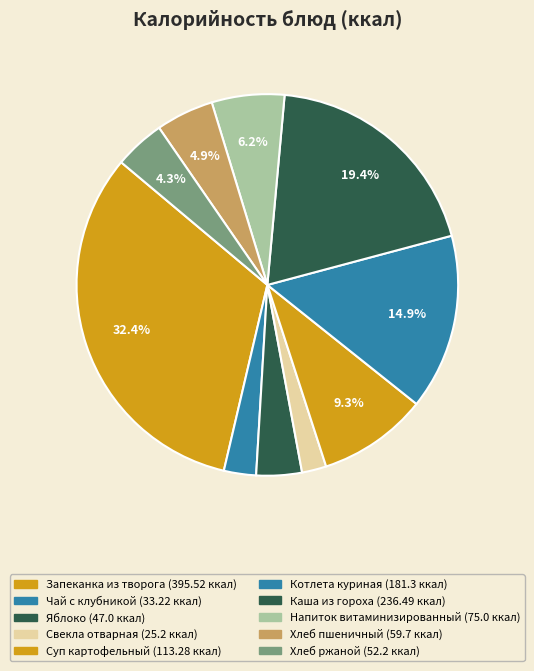

Does Каша из гороха represent more than half of the total?

No